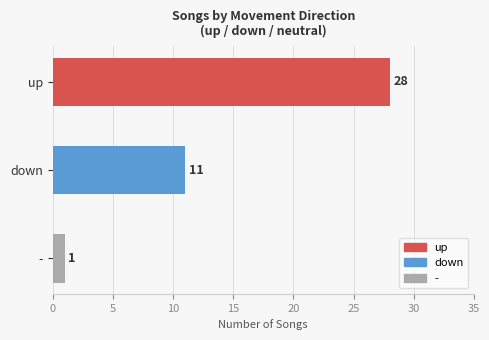

What is the maximum value shown in the chart?

28